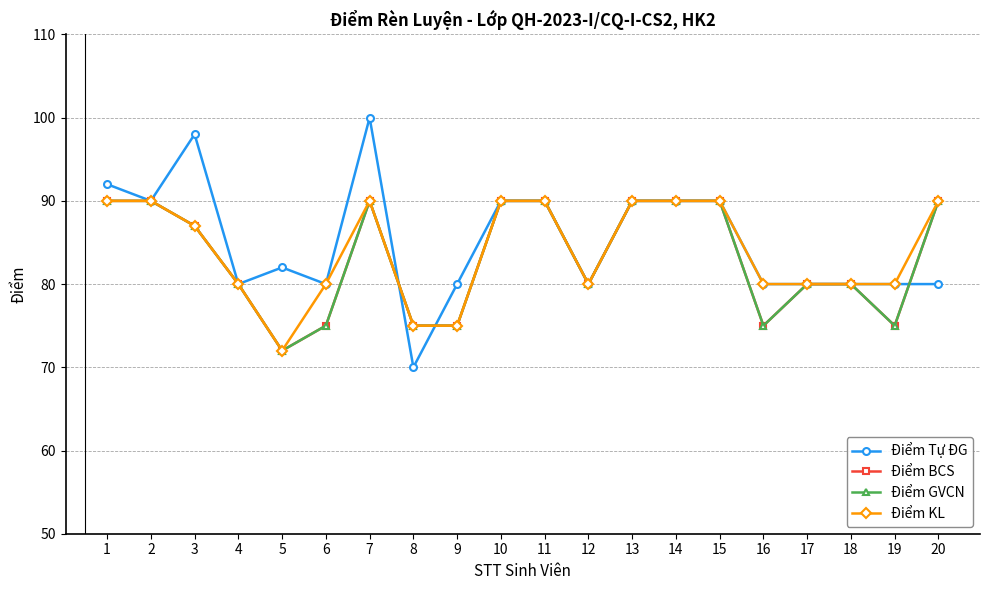

Which label corresponds to the smallest value in the chart?

8